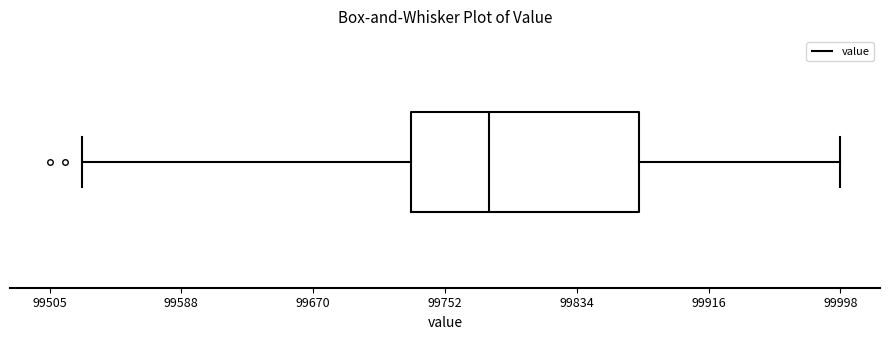

Where does the left whisker of the box end on the x-axis? The values are not printed on the chart, so give them approximately, as read against the axis.

99530